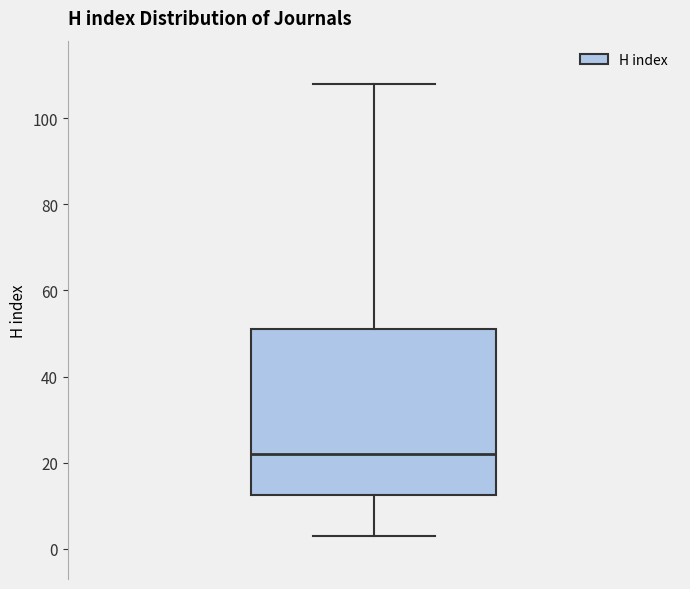

Read this box plot against the y-axis: the position of the median line, the range covered by the box, and the ends of both whiskers. The values are not printed on the chart, so give them approximately, as read against the axis.

median 22, box 12 to 52, whiskers 4 to 108